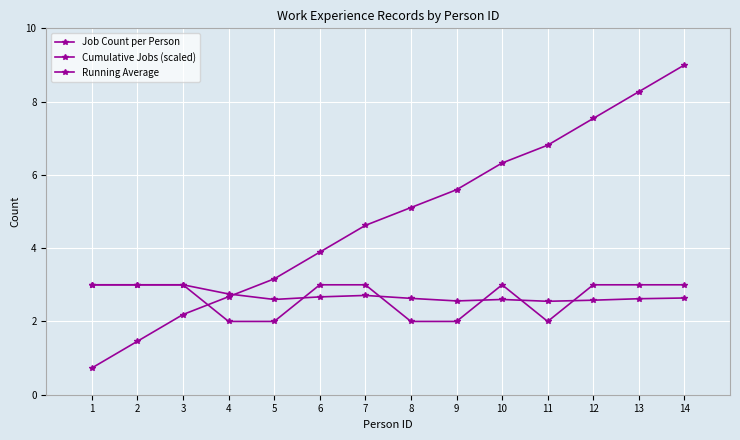

Does the chart have visible grid lines?

Yes